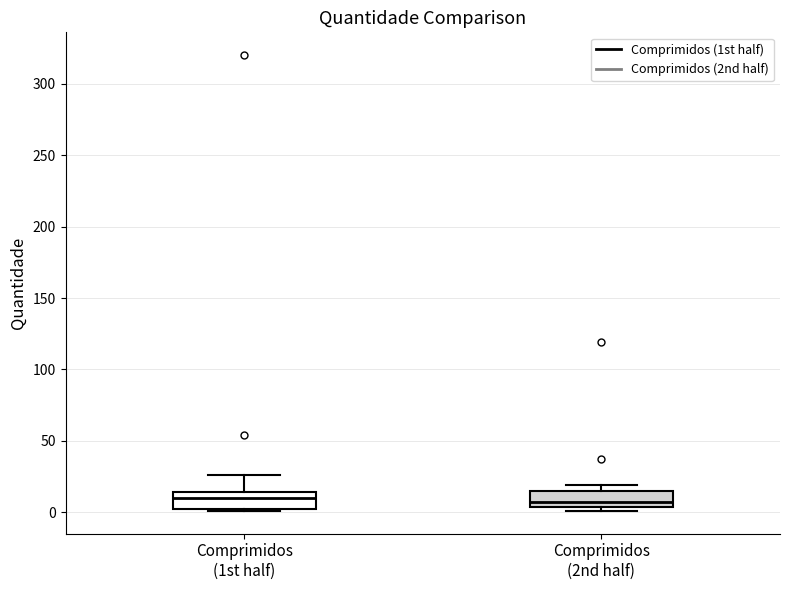

Reading left to right, transcribe this box plot: for each box, give where its median line is, the range the box spans, and where its two whiskers end, as read against the y-axis. The values are not printed on the chart, so give them approximately, as read against the axis.

Comprimidos (1st half): median 10, box 5 to 15, whiskers 0 to 25
Comprimidos (2nd half): median 5 (just above the box's lower edge), box 5 to 15, whiskers 0 to 20